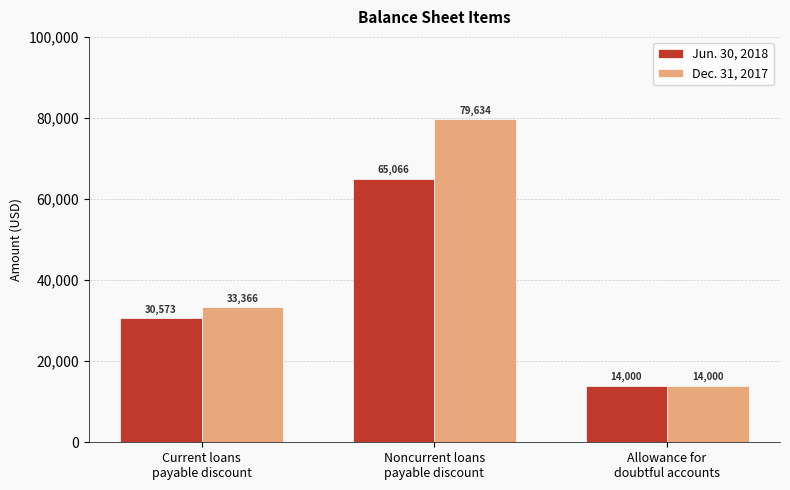

Does the chart contain stacked bars?

No